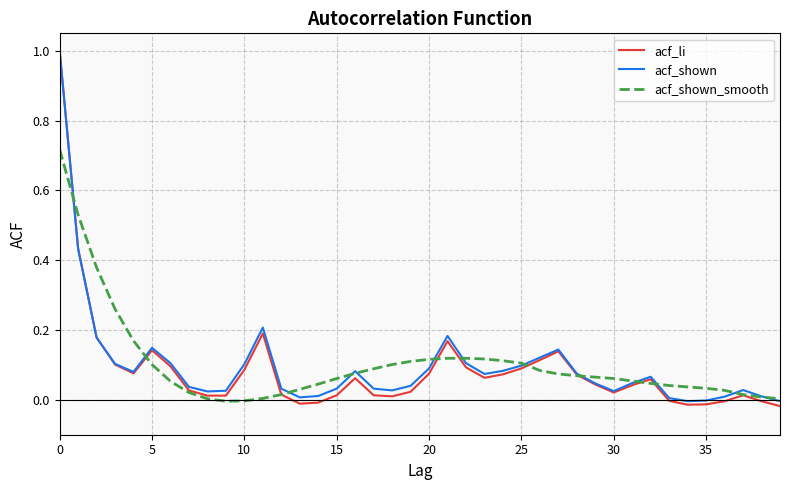

Which series has the largest range (max minus min)?

acf_li